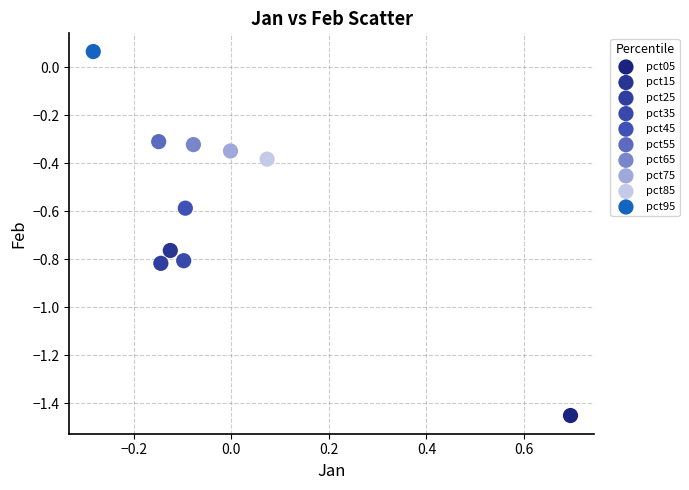

What are all the series names shown in the legend?

pct05, pct15, pct25, pct35, pct45, pct55, pct65, pct75, pct85, pct95